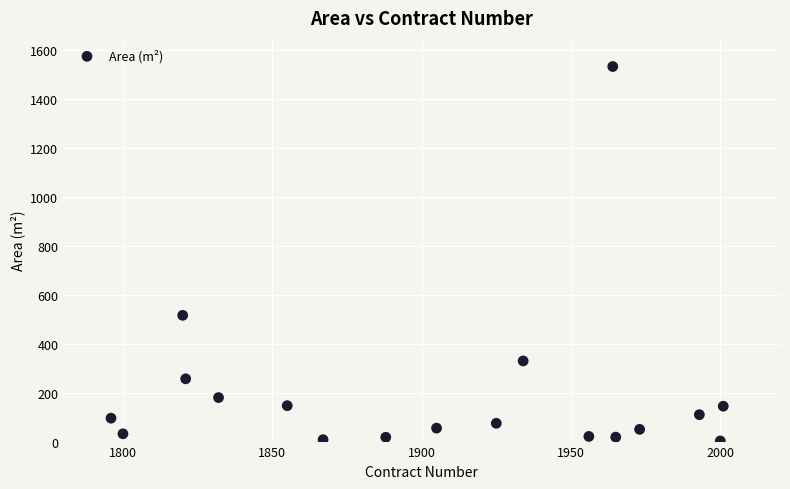

What is the range of X values (max minus min)?

205.0